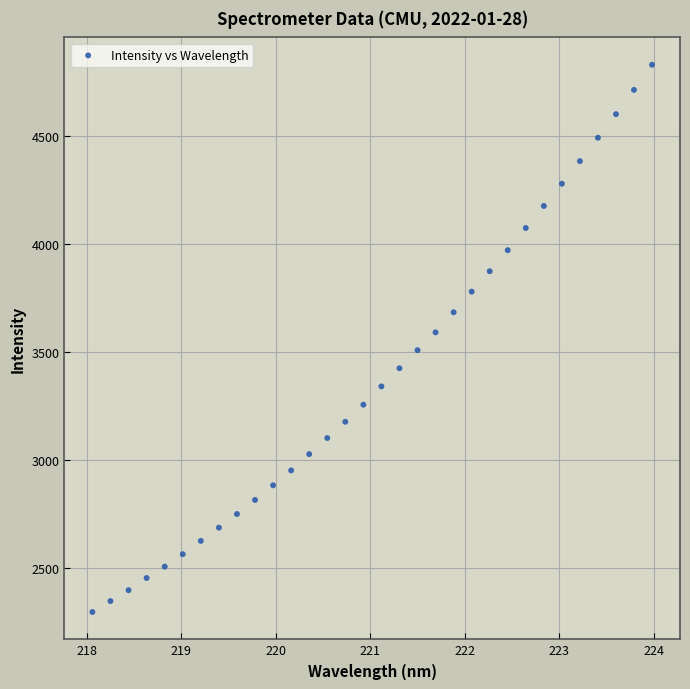

What is the range of X values (max minus min)?

5.9